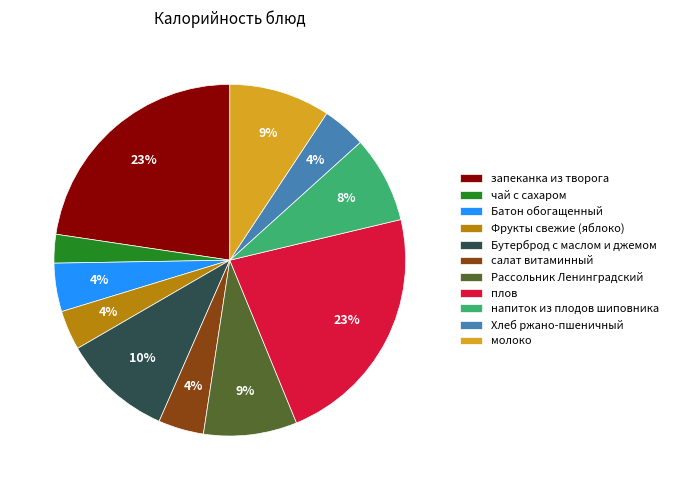

Which slice is the smallest?

чай с сахаром